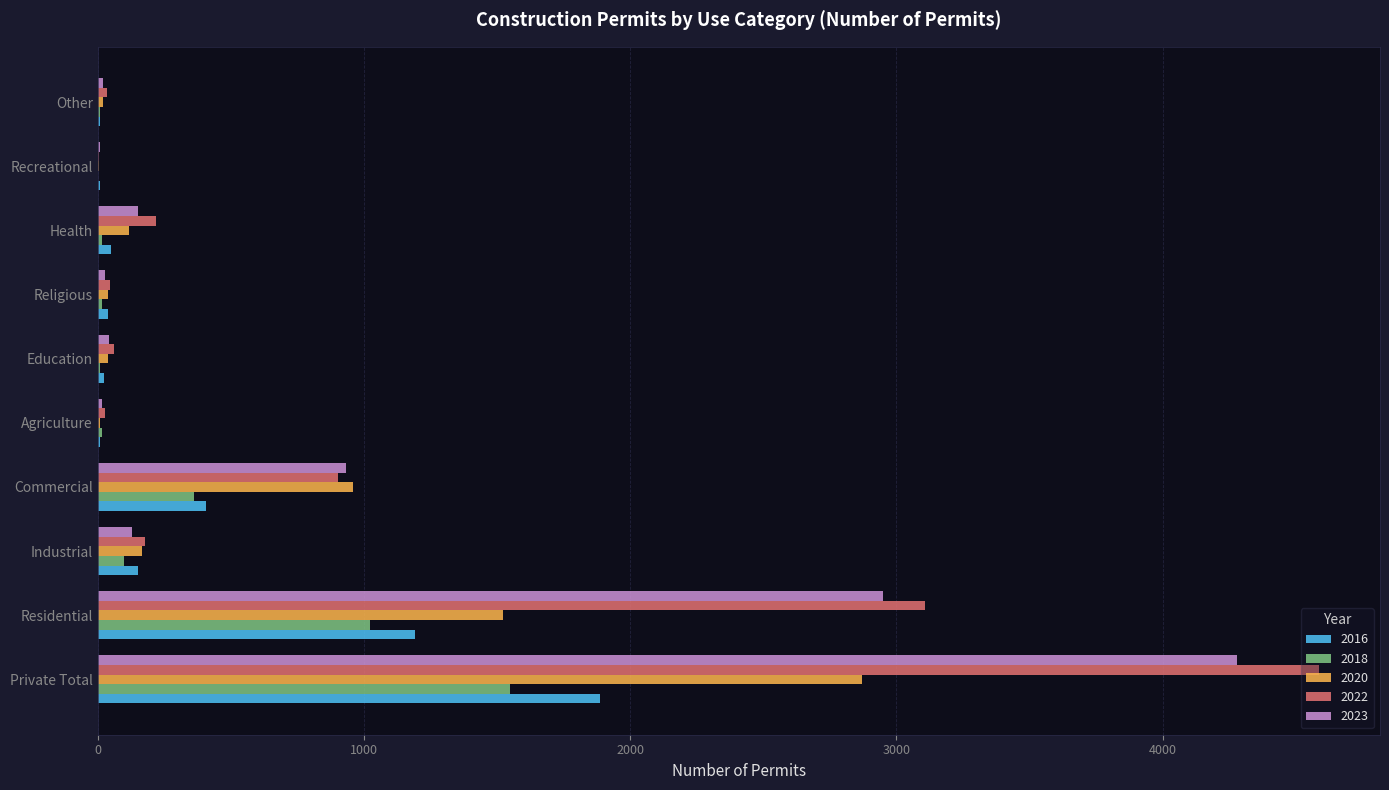

The 2022 series shows 8092 at Private Total. True or false?

False